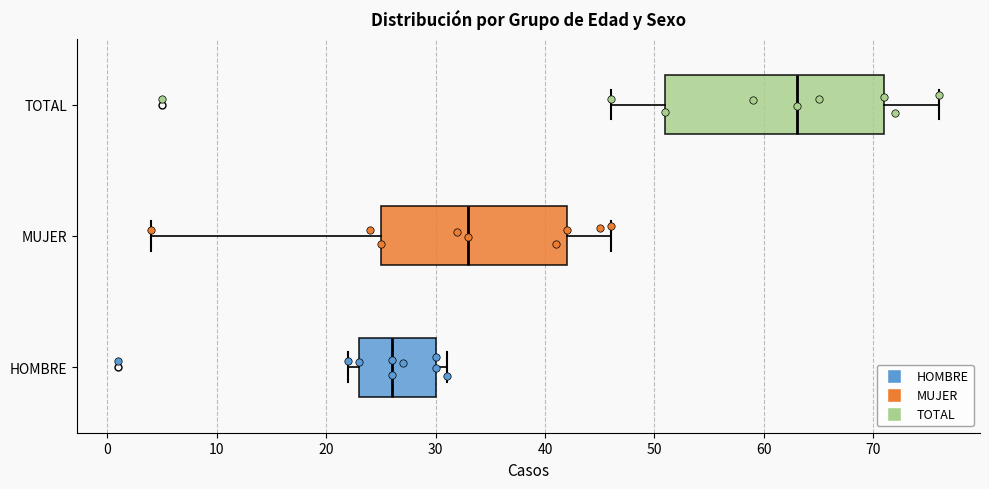

Reading bottom to top, transcribe this box plot: for each box, give where its median line is, the range the box spans, and where its two whiskers end, as read against the x-axis. The values are not printed on the chart, so give them approximately, as read against the axis.

HOMBRE: median 26, box 23 to 30, whiskers 22 to 31
MUJER: median 33, box 25 to 42, whiskers 4 to 46
TOTAL: median 63, box 51 to 71, whiskers 46 to 76